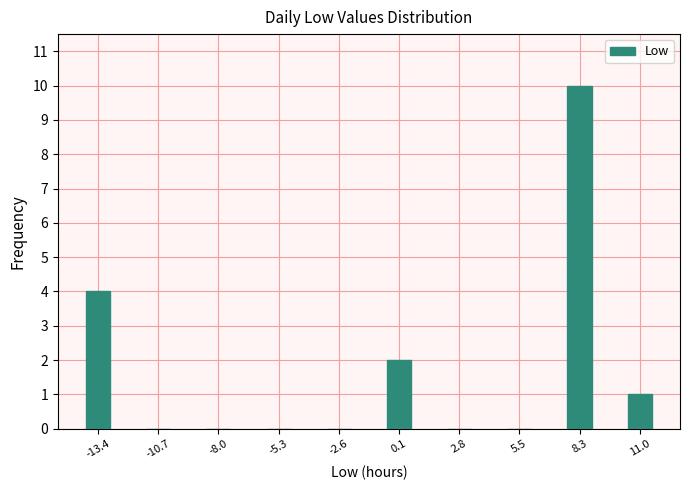

Reading left to right, transcribe all the data shown in this chart.

-13.4=4	-10.7=0	-8.0=0	-5.3=0	-2.6=0	0.1=2	2.8=0	5.5=0	8.3=10	11.0=1